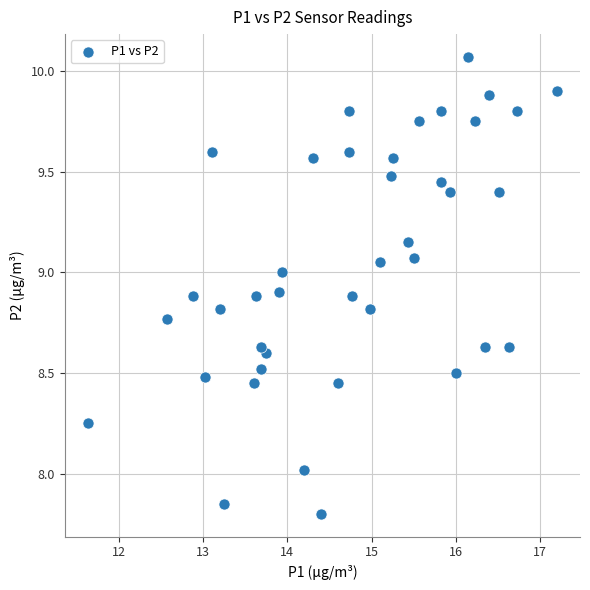

What is the range of Y values (max minus min)?

2.3